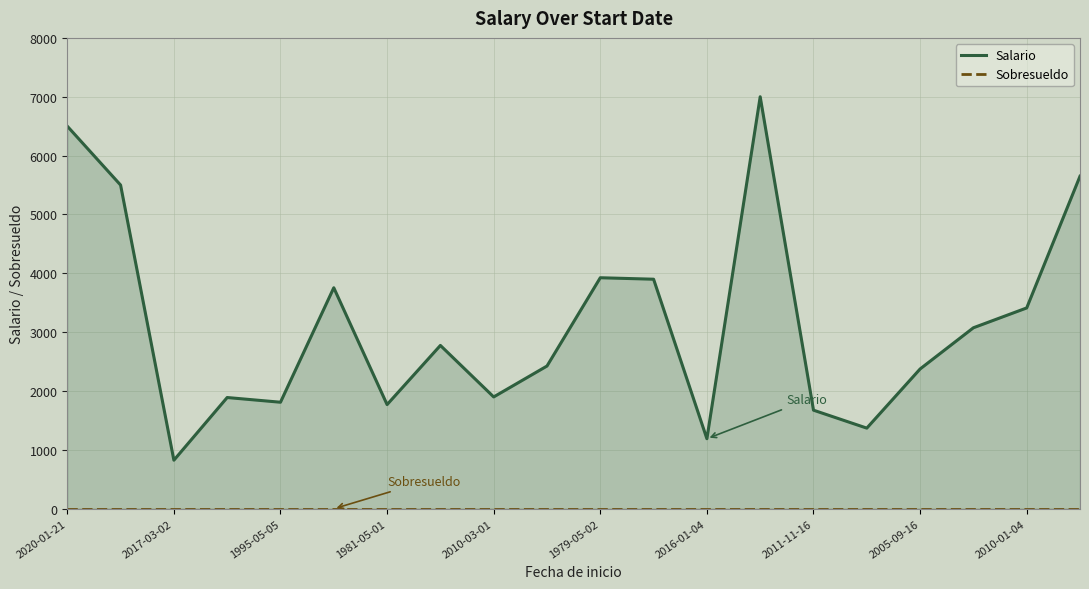

List the series in order of their peak value, highest first.

Salario, Sobresueldo